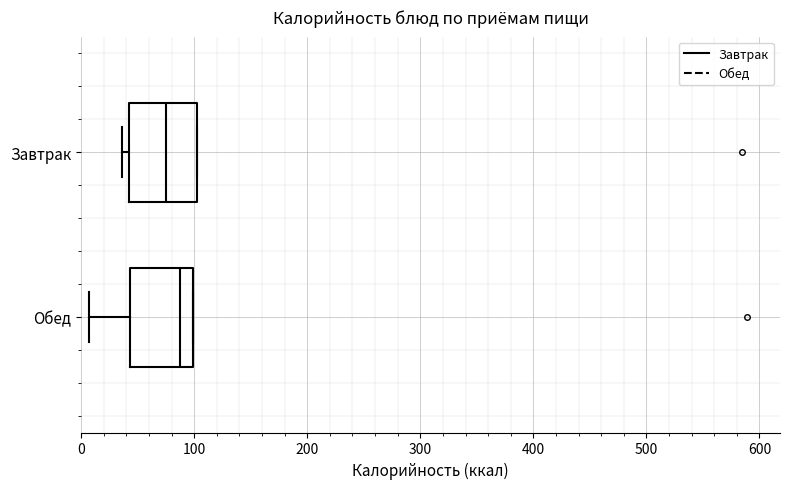

Reading bottom to top, read every box against the x-axis: the position of its median line, the range the box covers, and the ends of its whiskers. The values are not printed on the chart, so give them approximately, as read against the axis.

Обед: median 90, box 40 to 100, whiskers 10 to 100
Завтрак: median 80, box 40 to 100, whiskers 40 (just left of the box's left edge) to 100